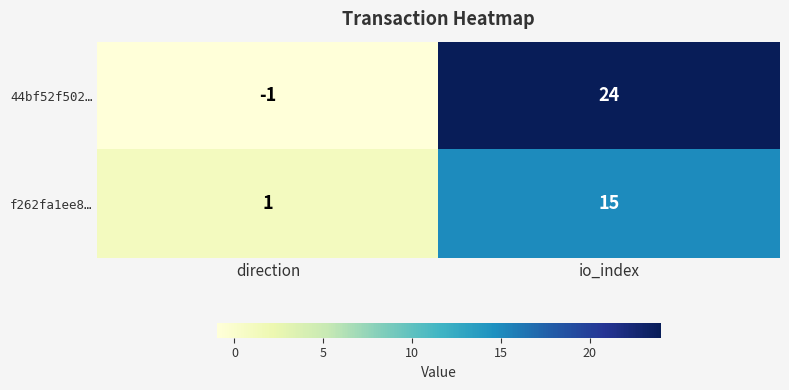

The f262fa1ee8… series shows 2 at direction. True or false?

False